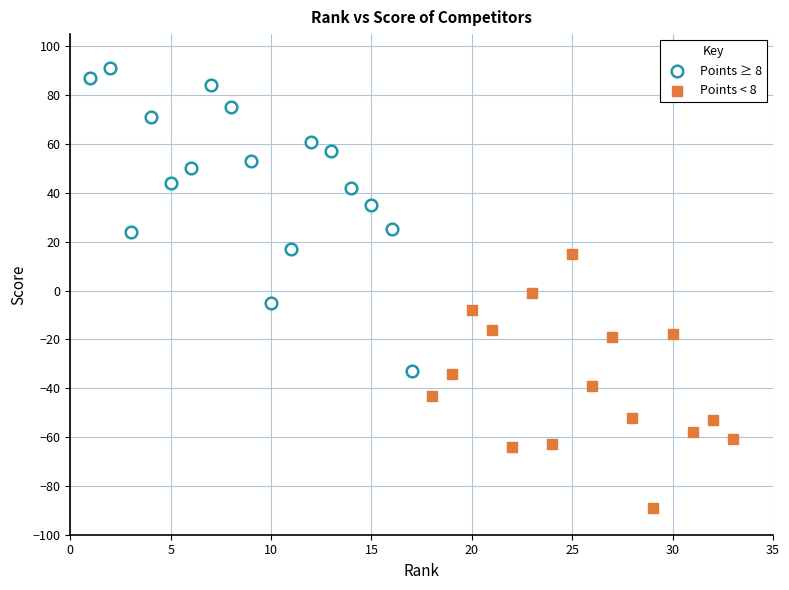

Which series has the widest spread of Y values?

Points ≥ 8